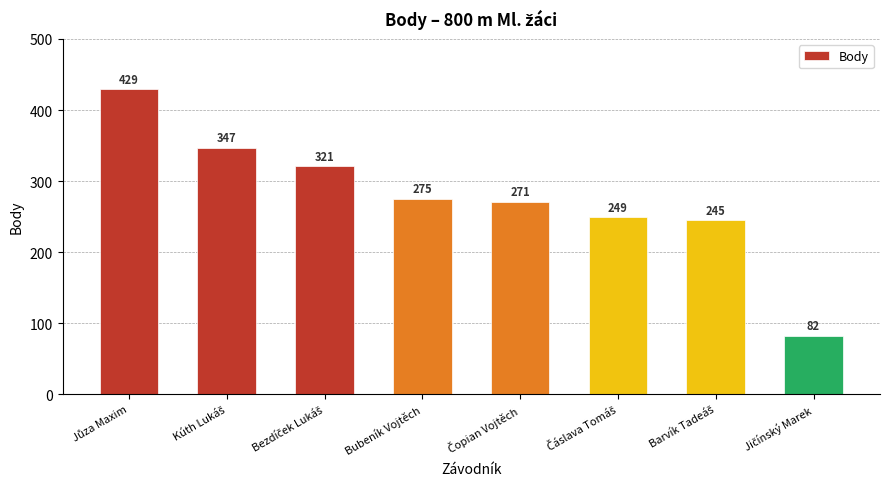

What is the difference between the maximum and minimum values?

347